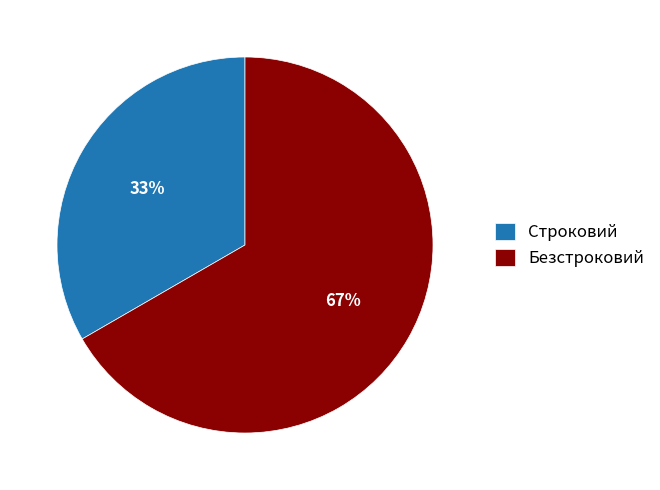

Does Безстроковий represent more than half of the total?

Yes